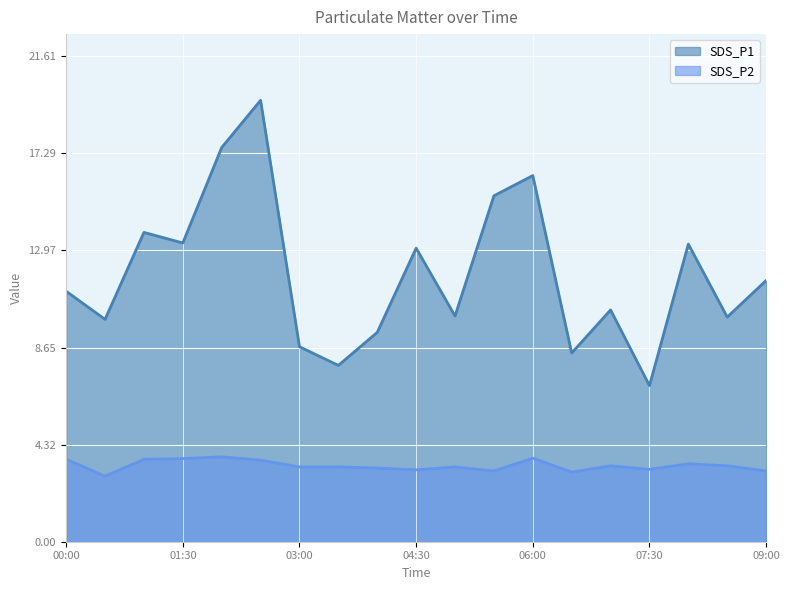

What position from the right is 00:30?

18